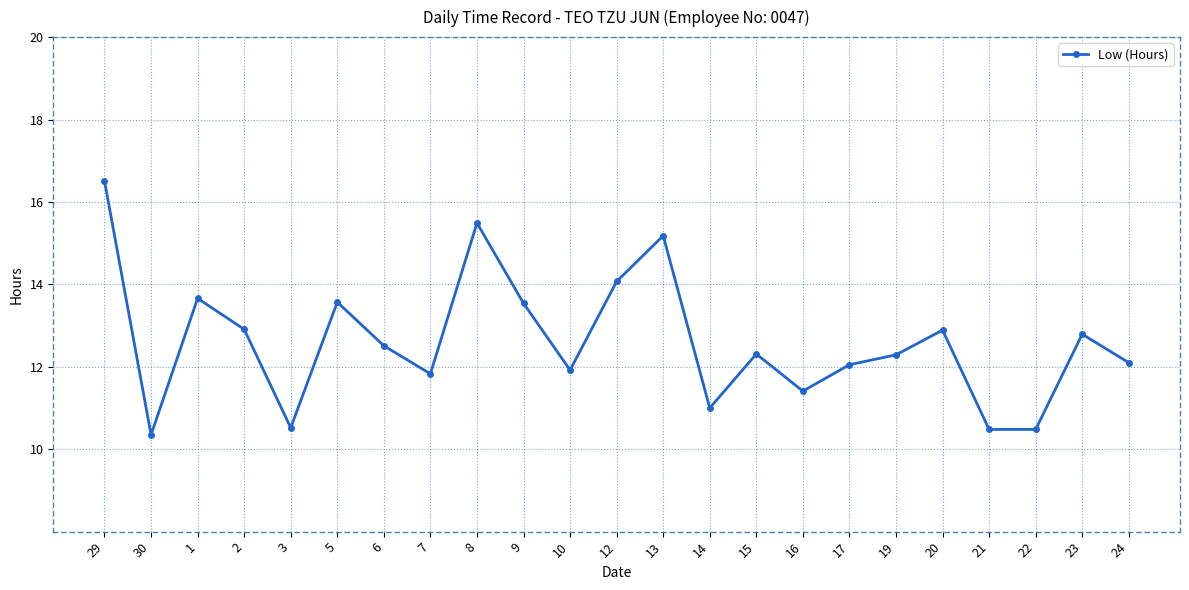

What is the value of the 15th point from the left?

12.3